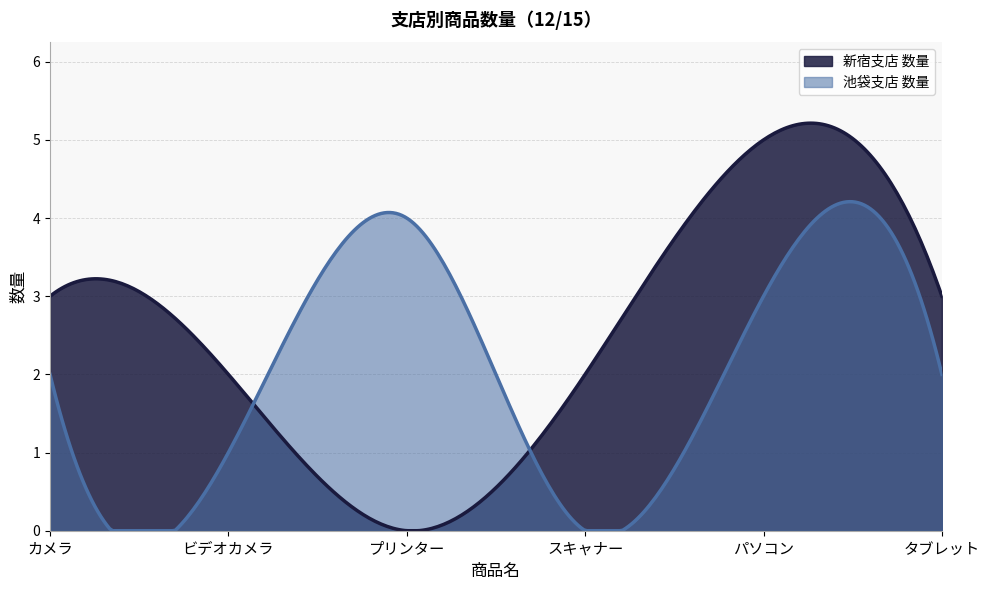

How many distinct data groups are displayed?

2